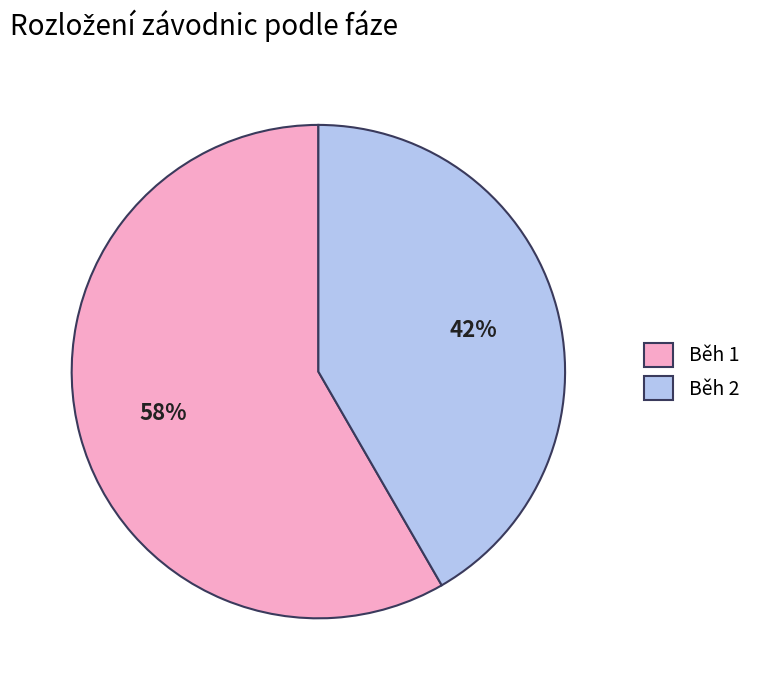

True or false: Běh 2 accounts for 50% of the total.

False